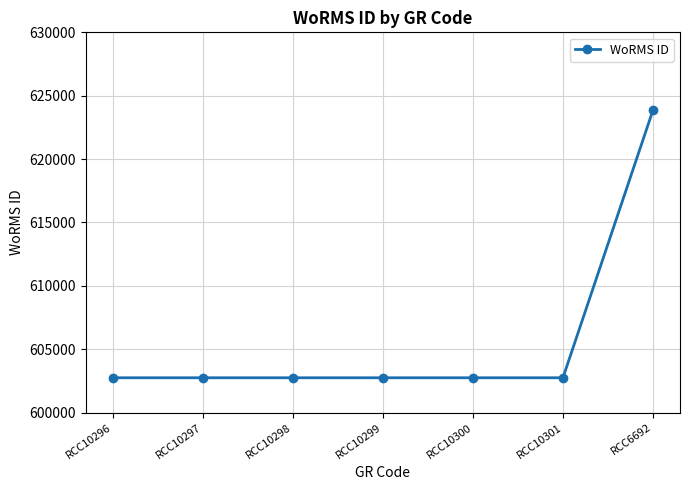

How many data points does each series have?

7